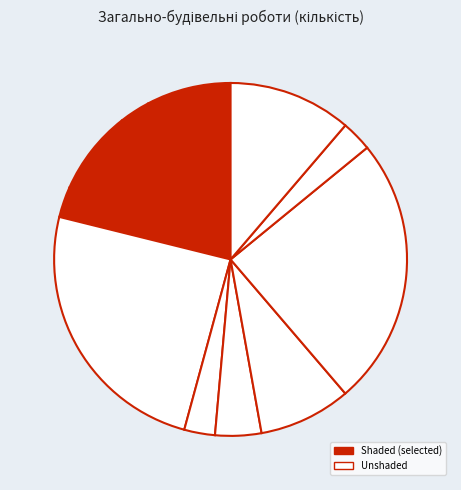

Count the number of slices in the pie.

11